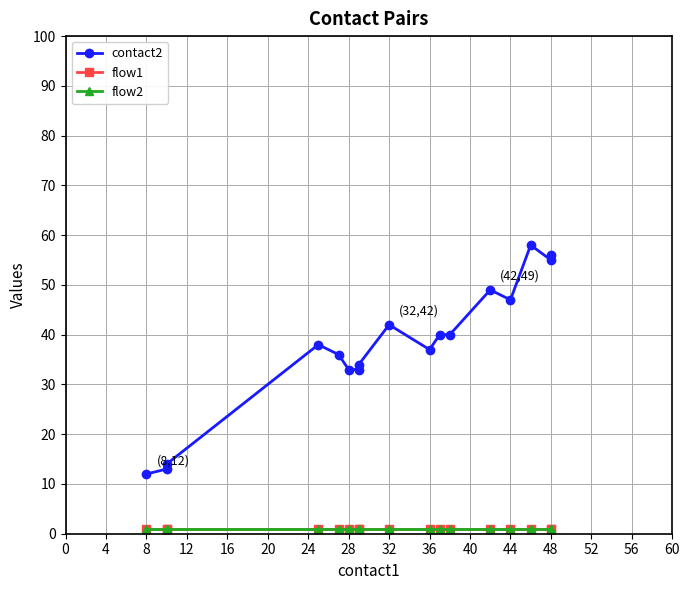

Which series has the widest spread of values?

contact2